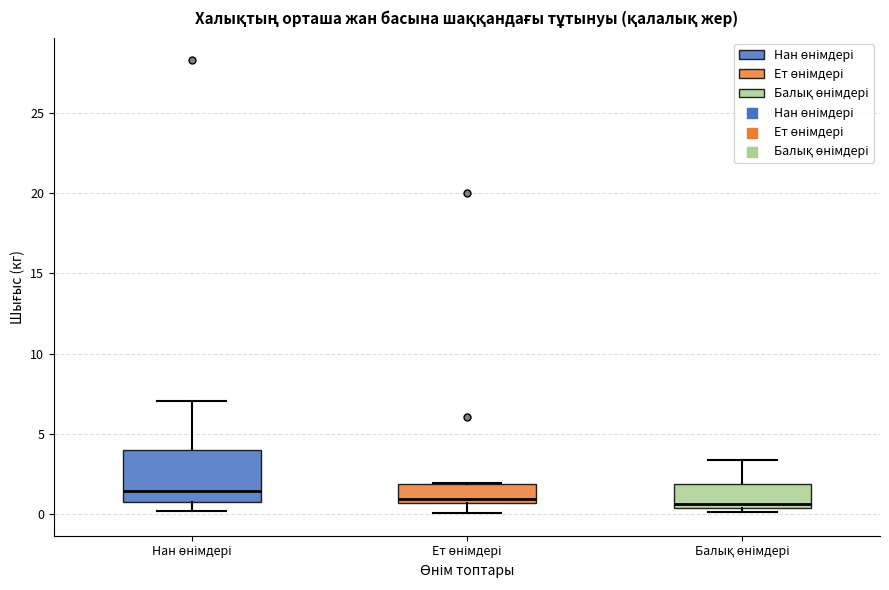

Where does the median line of the box for Нан өнімдері sit on the y-axis? The values are not printed on the chart, so give them approximately, as read against the axis.

1.5